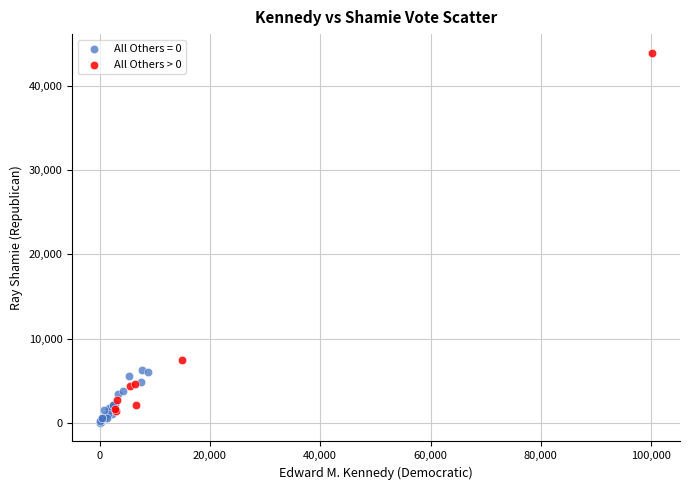

Which series has the widest spread of Y values?

All Others > 0